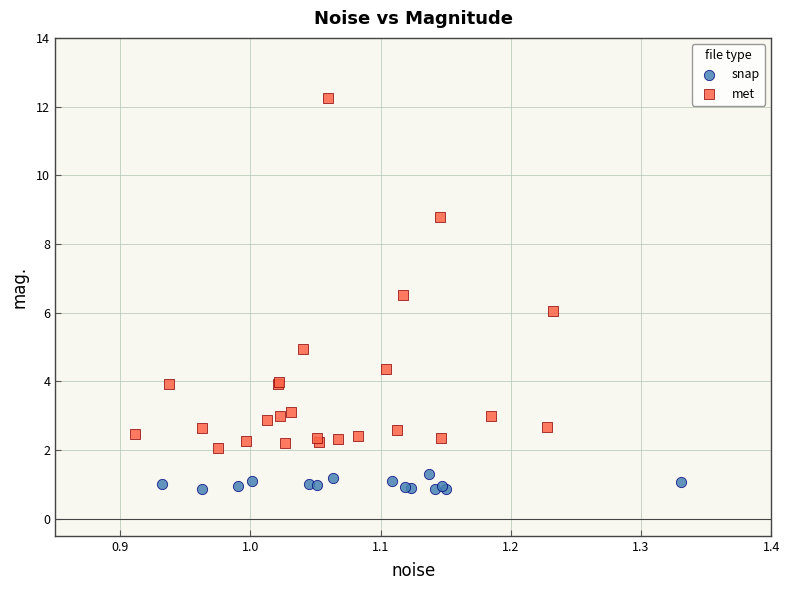

Which series reaches the maximum Y coordinate?

met